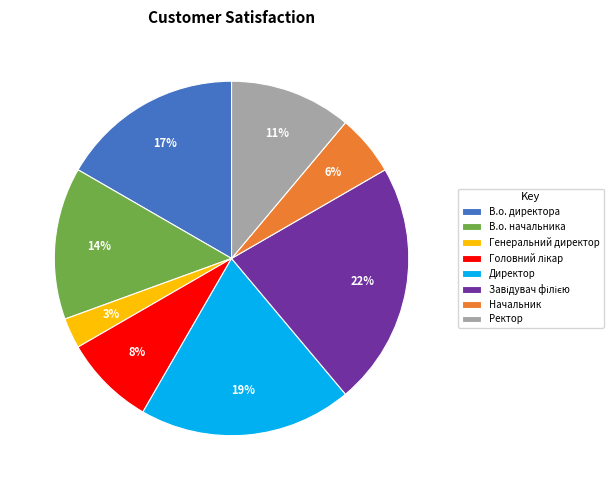

To the nearest percent, what is the combined percentage of В.о. начальника and Ректор?

25%